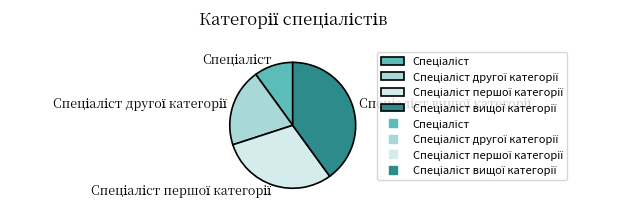

Is there a majority slice in this chart?

No